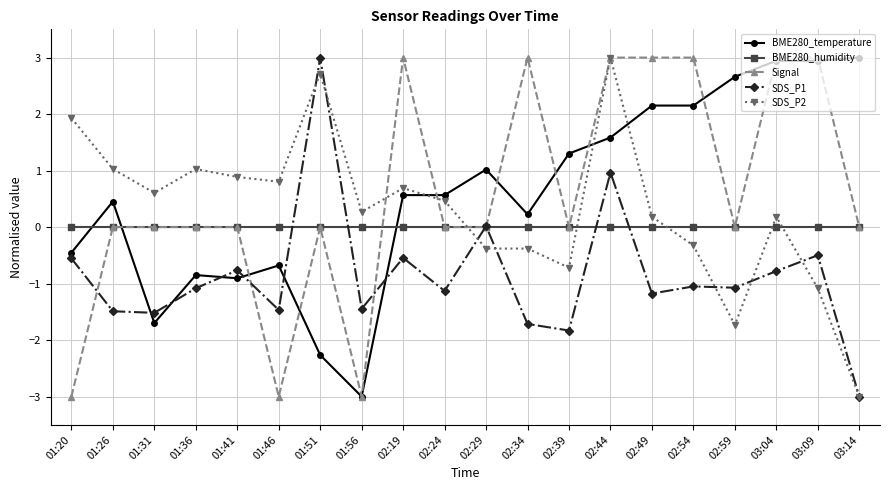

How many series are shown in this chart?

5